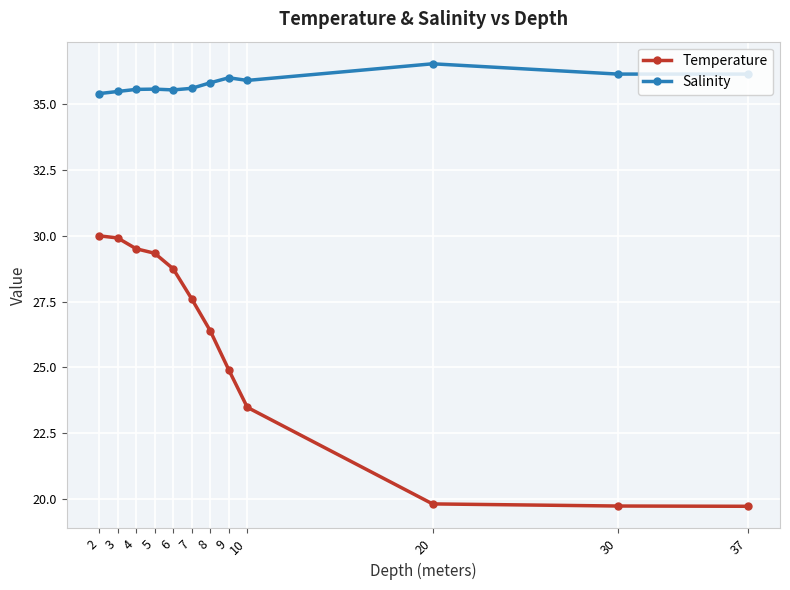

Rank the series by their average value, from highest to lowest.

Salinity, Temperature